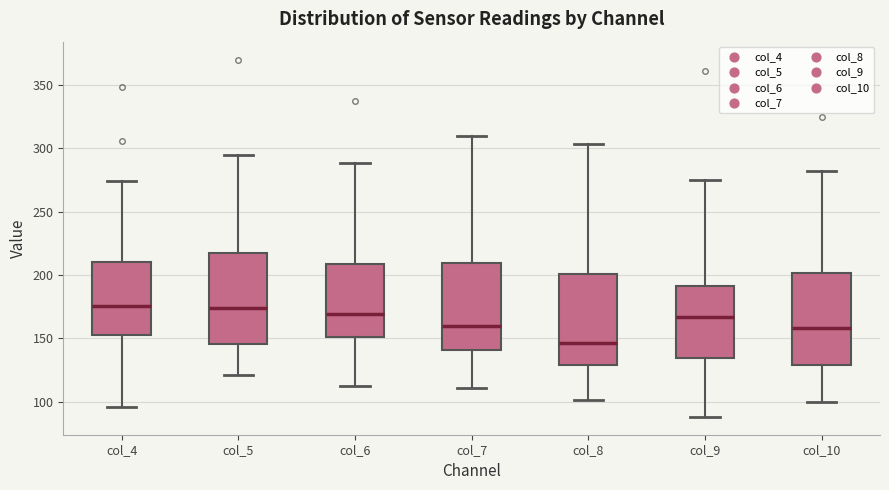

Reading left to right, transcribe this box plot: for each box, give where its median line is, the range the box spans, and where its two whiskers end, as read against the y-axis. The values are not printed on the chart, so give them approximately, as read against the axis.

col_4: median 175, box 155 to 210, whiskers 95 to 275
col_5: median 175, box 145 to 215, whiskers 120 to 295
col_6: median 170, box 150 to 210, whiskers 110 to 290
col_7: median 160, box 140 to 210, whiskers 110 to 310
col_8: median 145, box 130 to 200, whiskers 100 to 305
col_9: median 165, box 135 to 190, whiskers 90 to 275
col_10: median 160, box 130 to 200, whiskers 100 to 280